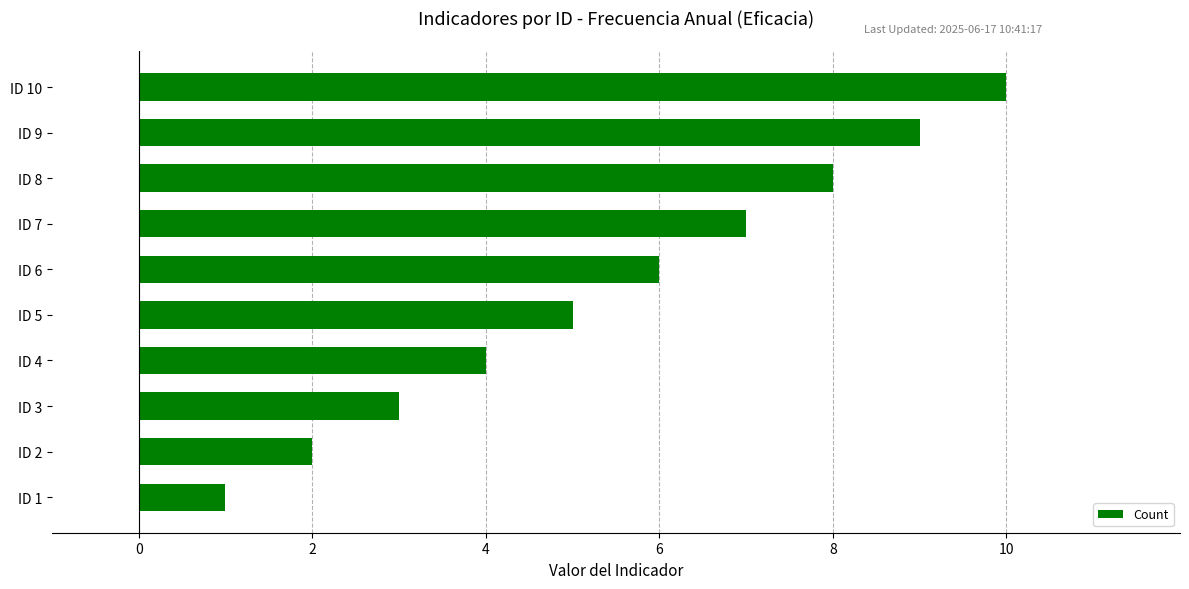

Count the values in the range 3 to 8.

6